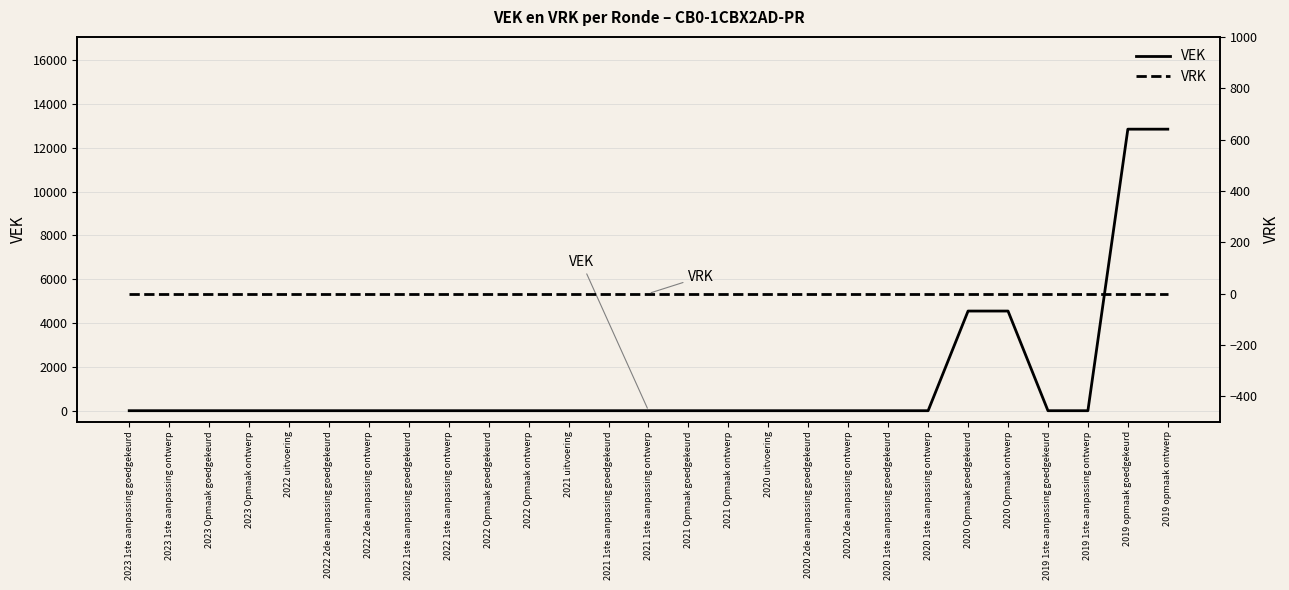

True or false: VRK and VEK intersect in this chart.

False